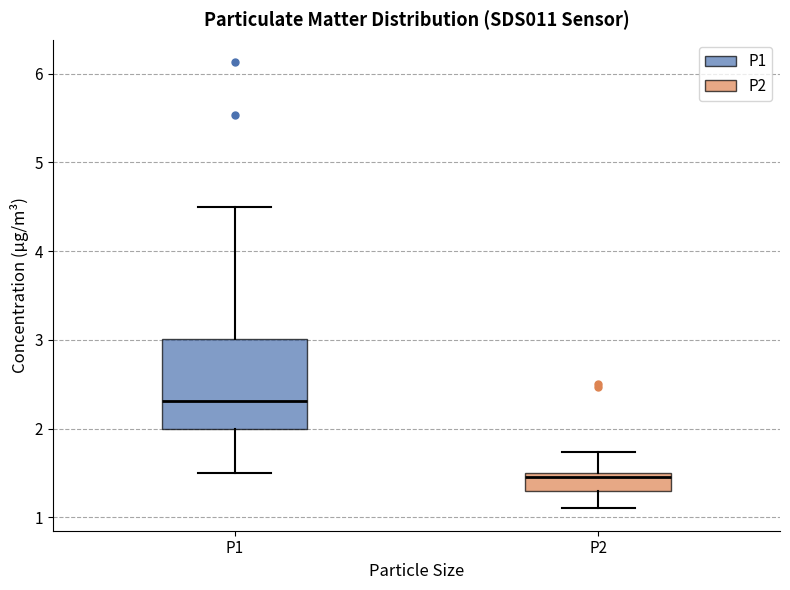

Comparing the boxes themselves (not the whiskers), which one is the tallest?

P1